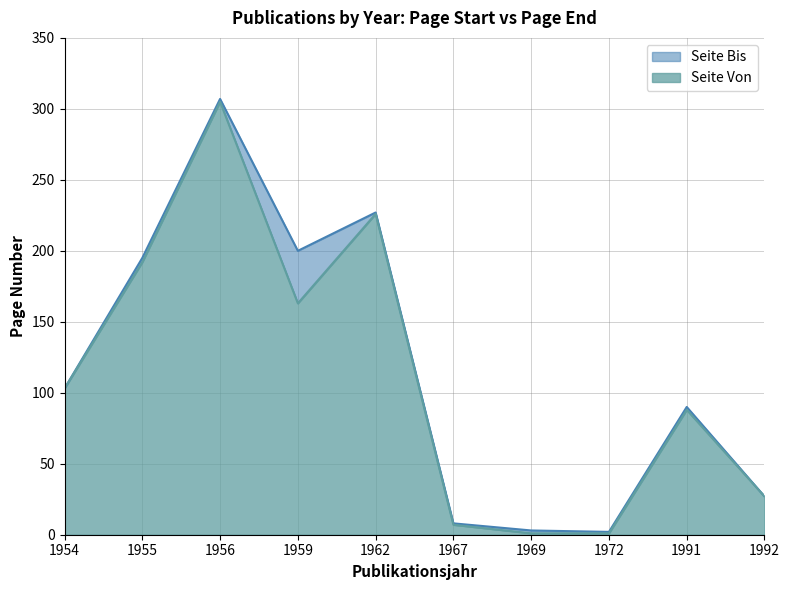

True or false: Seite Bis and Seite Von cross at least once.

False